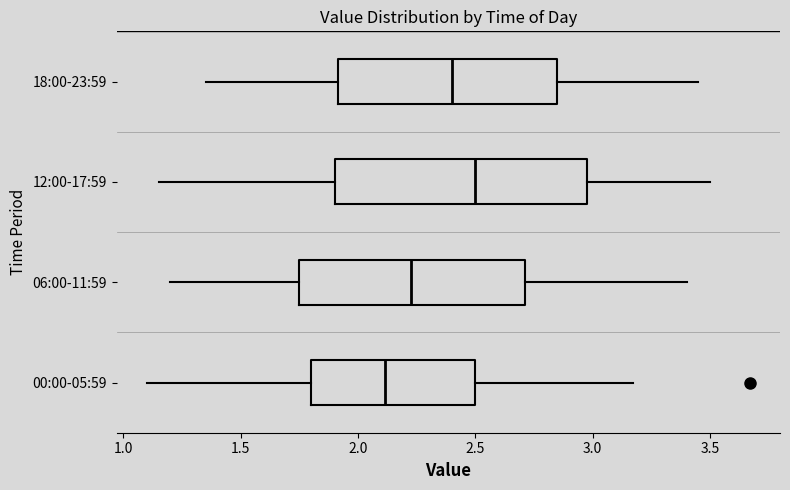

Reading bottom to top, transcribe this box plot: for each box, give where its median line is, the range the box spans, and where its two whiskers end, as read against the x-axis. The values are not printed on the chart, so give them approximately, as read against the axis.

00:00-05:59: median 2.10, box 1.80 to 2.50, whiskers 1.10 to 3.15
06:00-11:59: median 2.25, box 1.75 to 2.70, whiskers 1.20 to 3.40
12:00-17:59: median 2.50, box 1.90 to 3.00, whiskers 1.15 to 3.50
18:00-23:59: median 2.40, box 1.90 to 2.85, whiskers 1.35 to 3.45